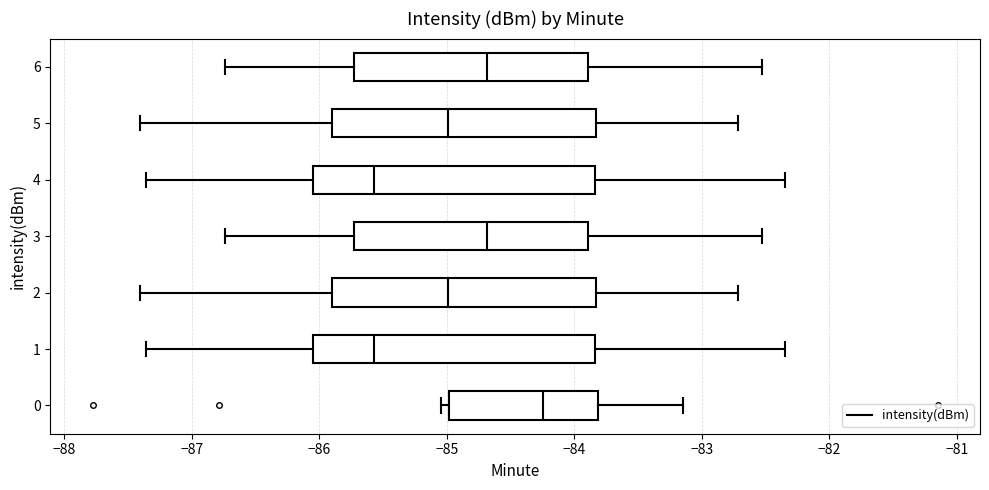

Where does the right whisker of the box at y = 4 end on the x-axis? The values are not printed on the chart, so give them approximately, as read against the axis.

-82.3